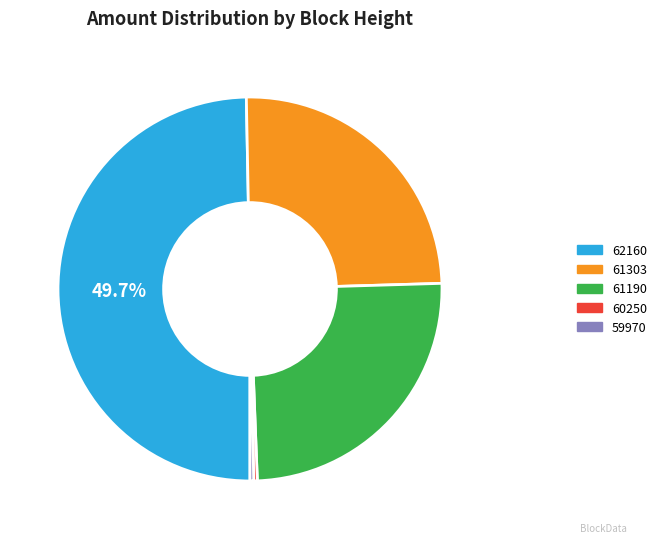

Does 60250 account for over 50% of the chart?

No